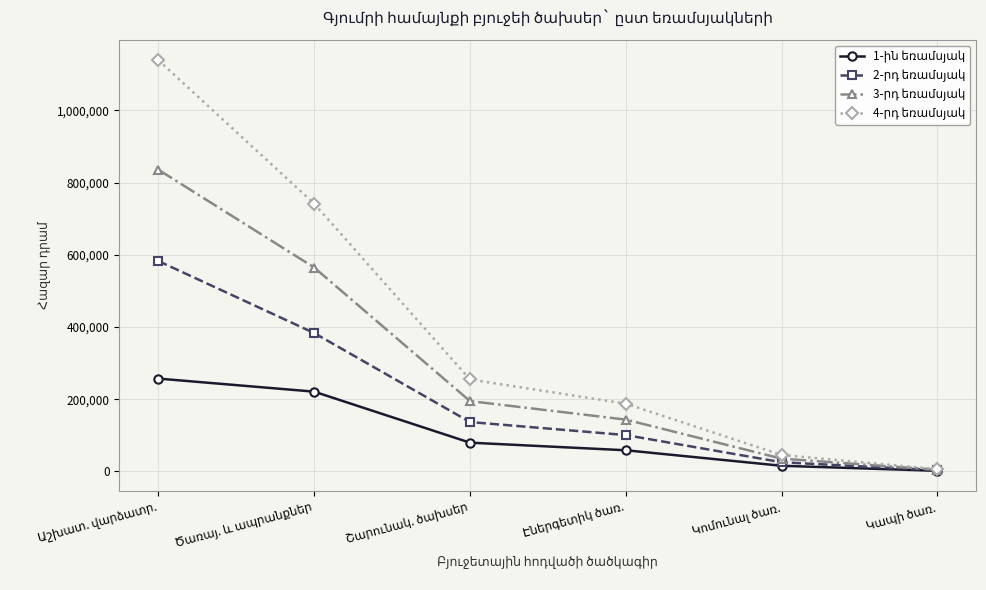

At Էներգետիկ ծառ., list the series in order from largest to smallest.

4-րդ եռամսյակ, 3-րդ եռամսյակ, 2-րդ եռամսյակ, 1-ին եռամսյակ